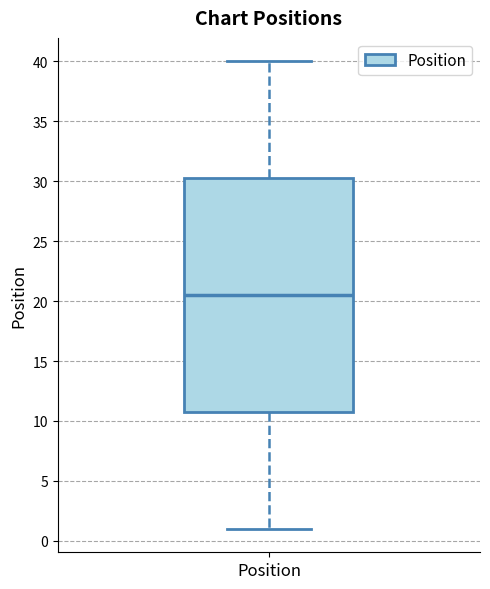

Where does the lower whisker of the box for Position end on the y-axis? The values are not printed on the chart, so give them approximately, as read against the axis.

1.0